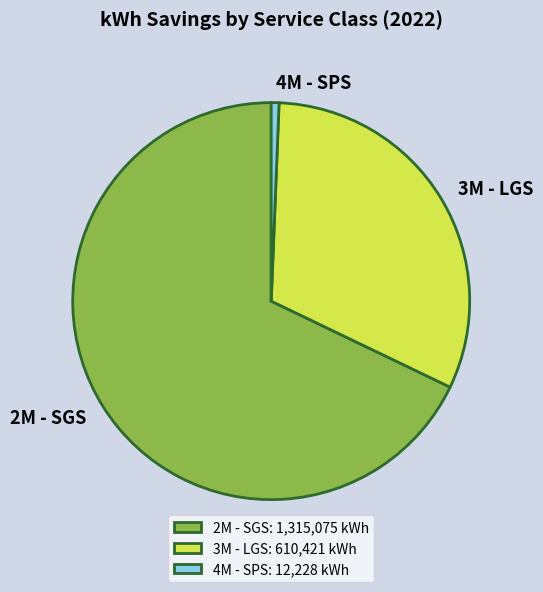

What is the majority slice?

2M - SGS